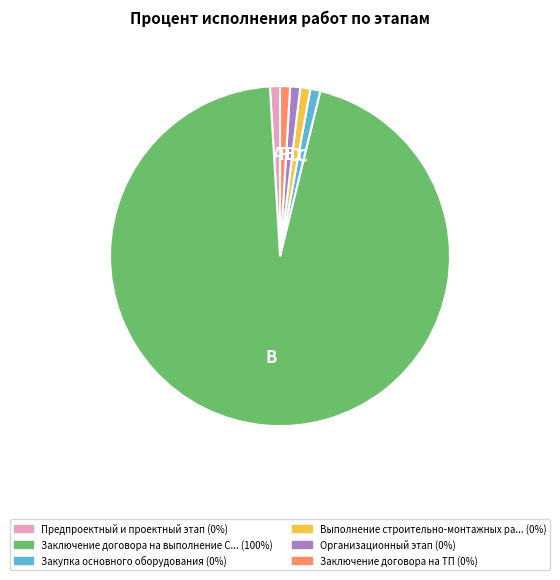

How many slices are in this pie chart?

6